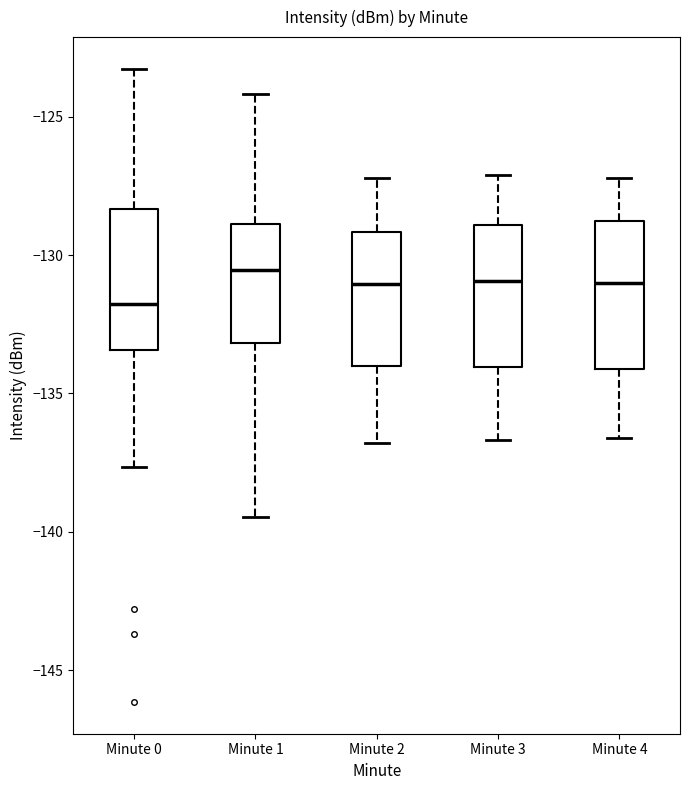

Reading left to right, transcribe this box plot: for each box, give where its median line is, the range the box spans, and where its two whiskers end, as read against the y-axis. The values are not printed on the chart, so give them approximately, as read against the axis.

Minute 0: median -132.0, box -133.5 to -128.5, whiskers -137.5 to -123.5
Minute 1: median -130.5, box -133.0 to -129.0, whiskers -139.5 to -124.0
Minute 2: median -131.0, box -134.0 to -129.0, whiskers -137.0 to -127.0
Minute 3: median -131.0, box -134.0 to -129.0, whiskers -136.5 to -127.0
Minute 4: median -131.0, box -134.0 to -129.0, whiskers -136.5 to -127.0